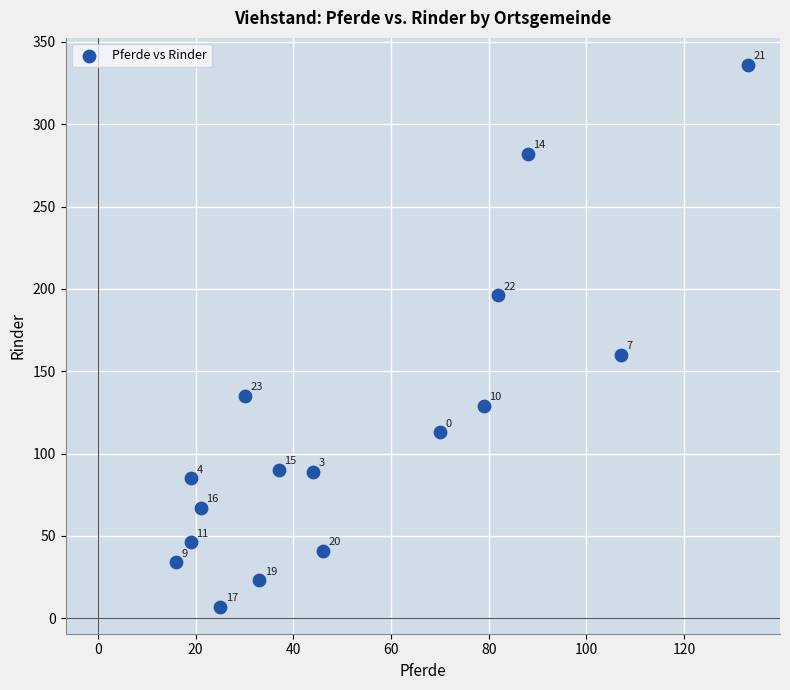

What Y value in the scatter plot is closest to 171?

160